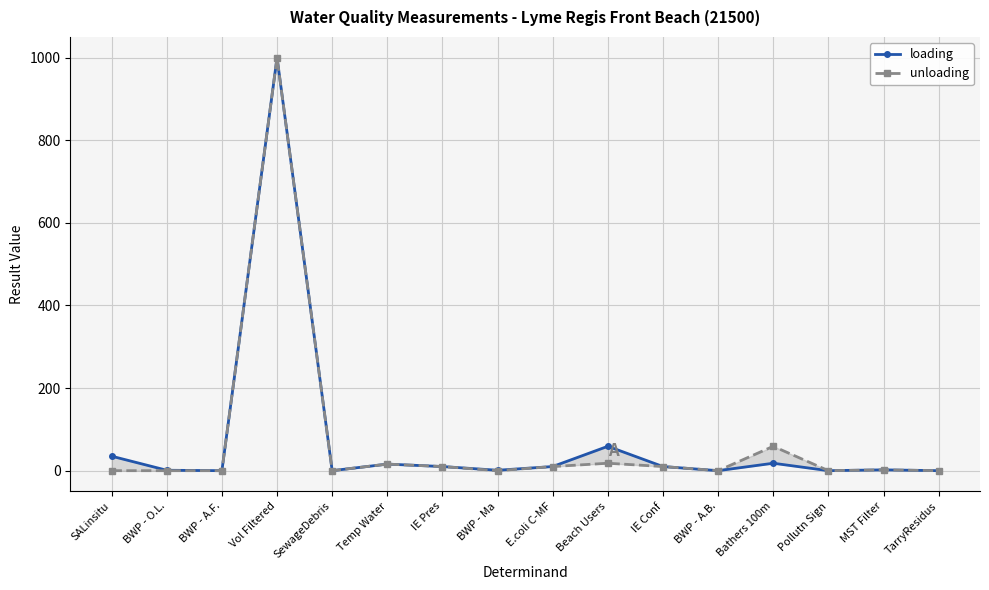

Reading left to right, list all the values displayed in this chart.

loading: SALinsitu=35.0	BWP - O.L.=1.0	BWP - A.F.=0.0	Vol Filtered=1000.0	SewageDebris=0.0	Temp Water=15.9	IE Pres=10.0	BWP - Ma=1.0	E.coli C-MF=10.0	Beach Users=59.0	IE Conf=10.0	BWP - A.B.=0.0	Bathers 100m=18.0	Pollutn Sign=0.0	MST Filter=2.0	TarryResidus=0.0
unloading: SALinsitu=0.0	BWP - O.L.=0.0	BWP - A.F.=0.0	Vol Filtered=1000.0	SewageDebris=0.0	Temp Water=15.9	IE Pres=10.0	BWP - Ma=0.0	E.coli C-MF=10.0	Beach Users=18.0	IE Conf=10.0	BWP - A.B.=0.0	Bathers 100m=59.0	Pollutn Sign=0.0	MST Filter=2.0	TarryResidus=0.0